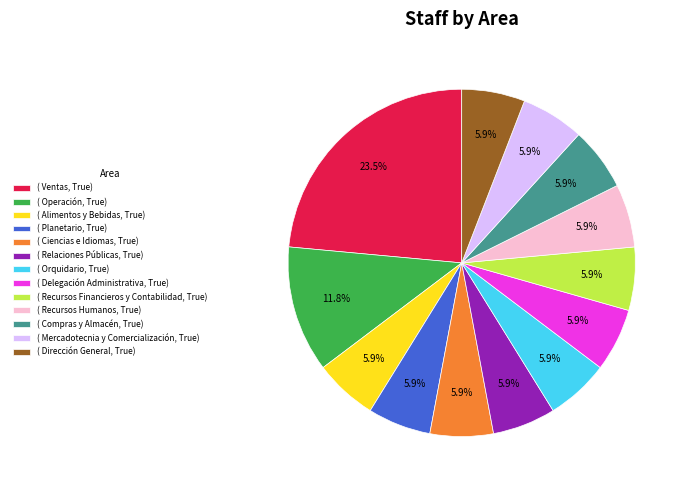

Approximately how many times larger is the value at ( Operación, True) compared to ( Recursos Financieros y Contabilidad, True)?

2.0